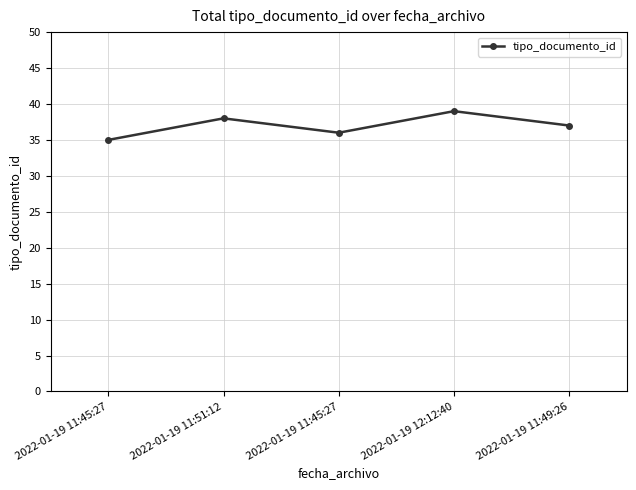

List the labels in order of value, largest first.

2022-01-19 12:12:40, 2022-01-19 11:51:12, 2022-01-19 11:49:26, 2022-01-19 11:45:27, 2022-01-19 11:45:27